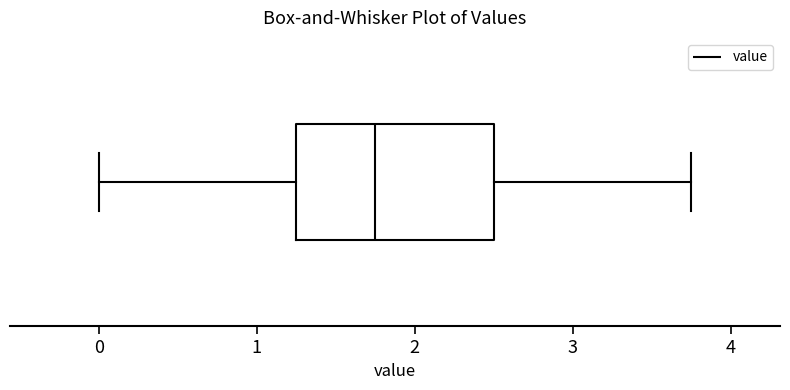

Transcribe this box plot: give where the median line is, the range the box spans, and where the two whiskers end, as read against the x-axis. The values are not printed on the chart, so give them approximately, as read against the axis.

median 1.8, box 1.3 to 2.5, whiskers 0.0 to 3.8